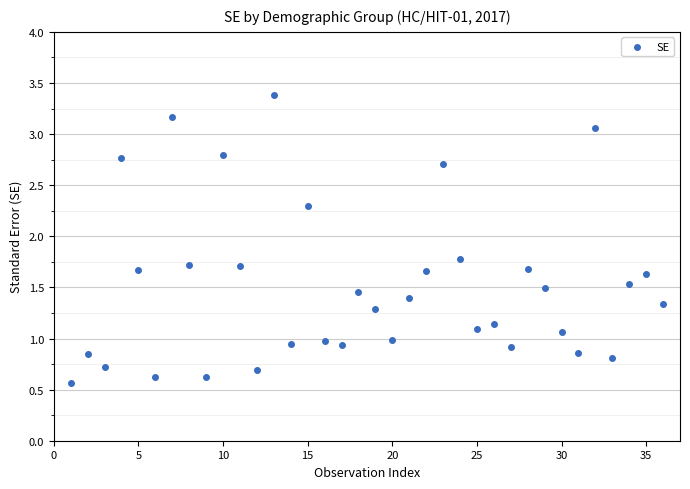

What is the range of Y values (max minus min)?

2.8